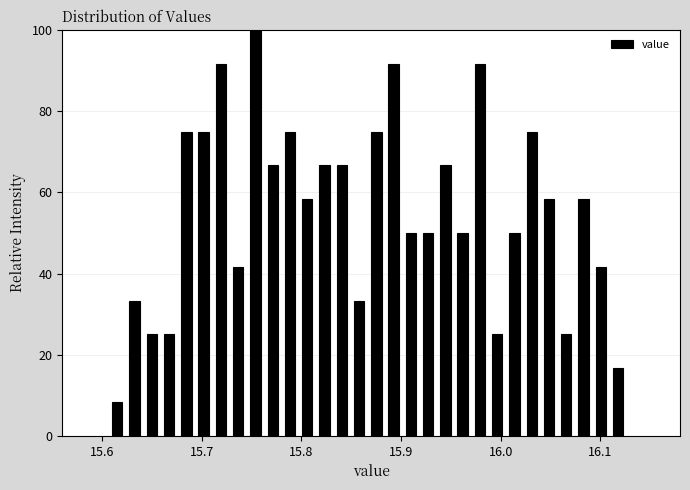

Around what value on the x-axis is the tallest bar? Give the approximate position of its centre, as read against the axis.

15.75